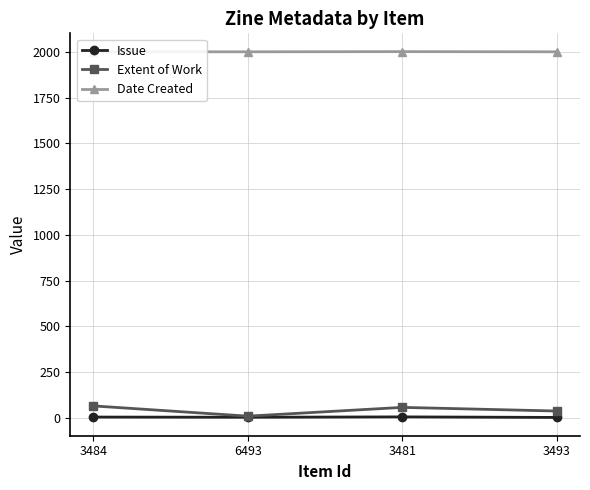

What position from the left is 3493?

4